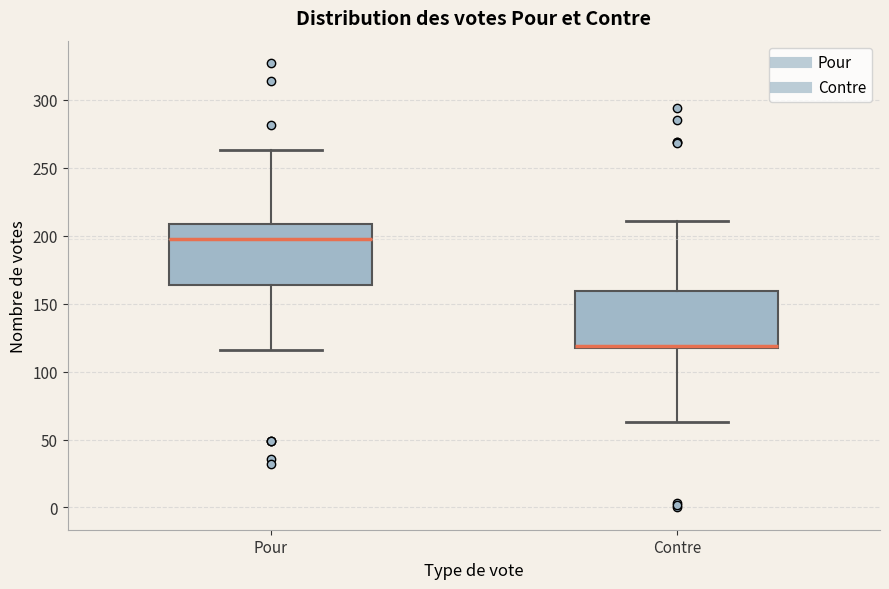

Which box has the lowest median line?

Contre